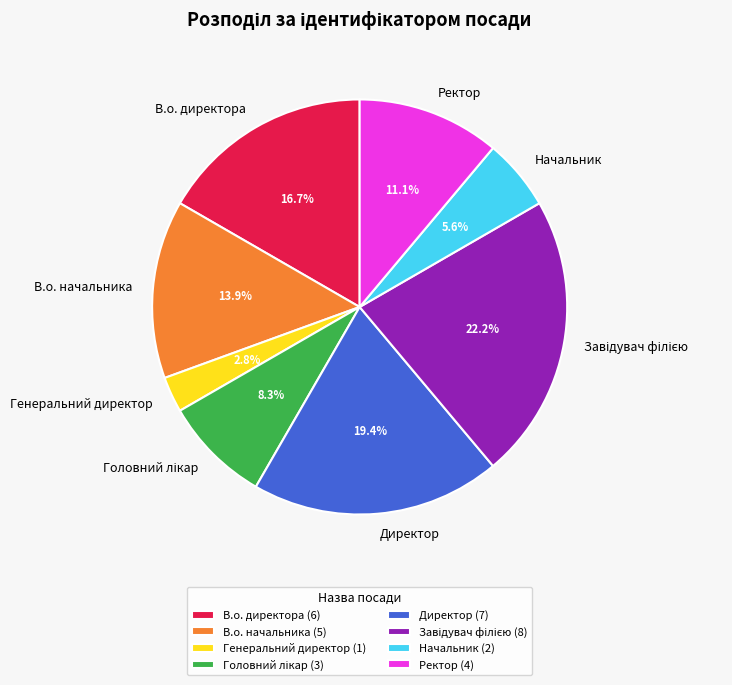

To the nearest percent, what portion does Генеральний директор represent?

3%